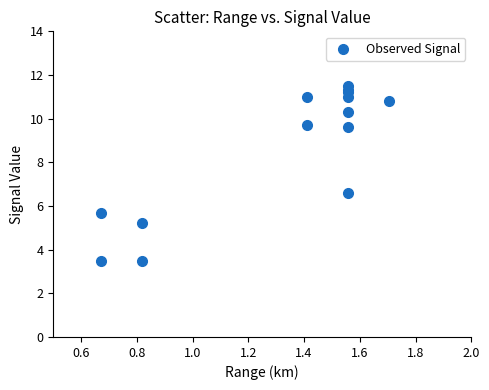

What Y value in the scatter plot is closest to 7?

6.6